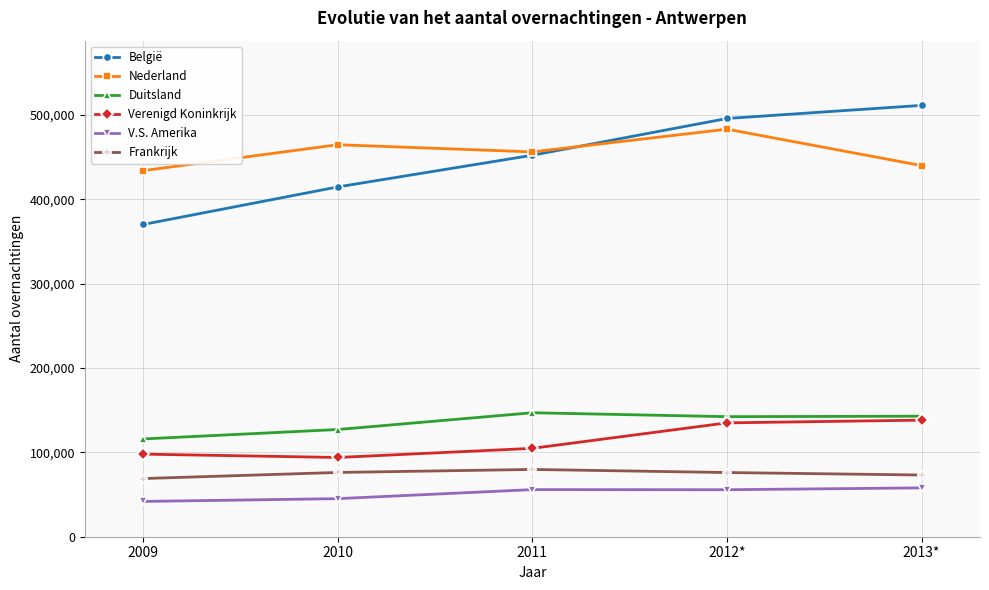

Where is Nederland nearest to the value 458586?

2011